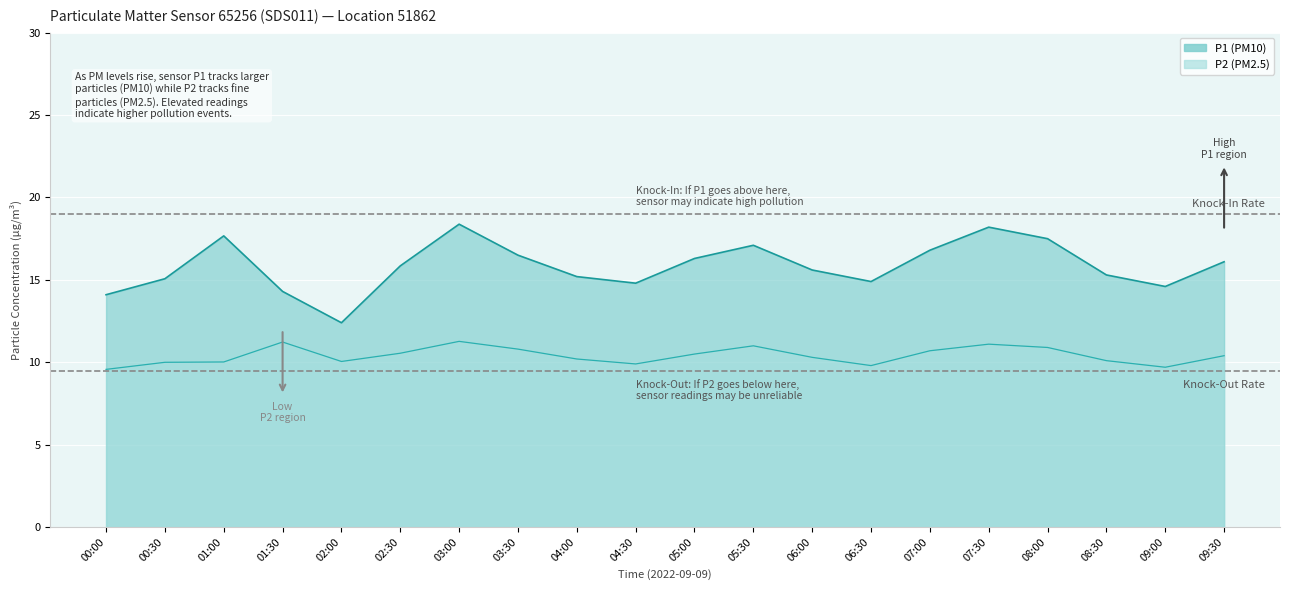

What are all the series names shown in the legend?

P1, P2